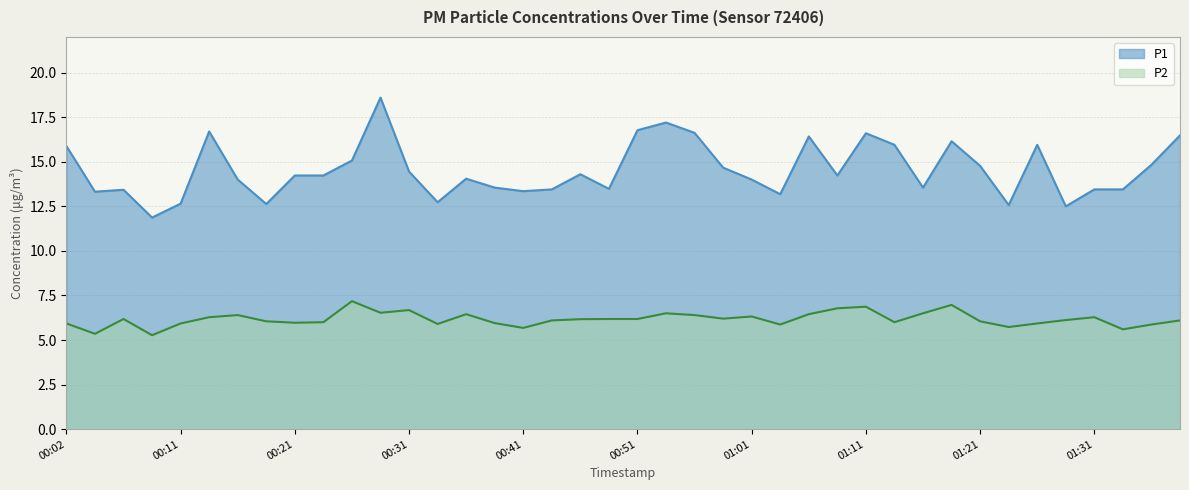

What is the smallest value displayed?

5.3